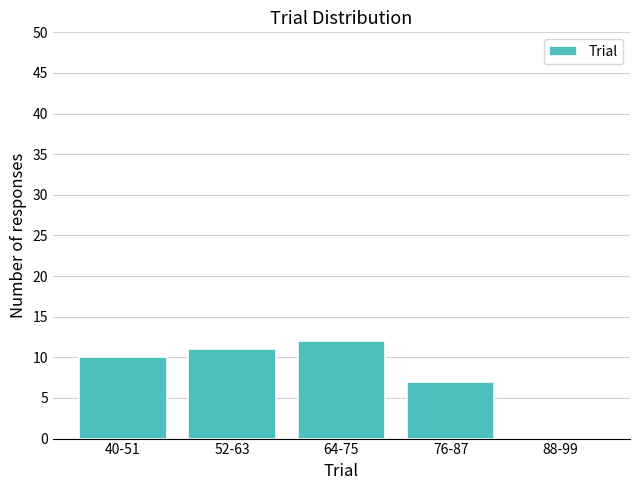

Reading left to right, list all the values displayed in this chart.

40-51=10	52-63=11	64-75=12	76-87=7	88-99=0